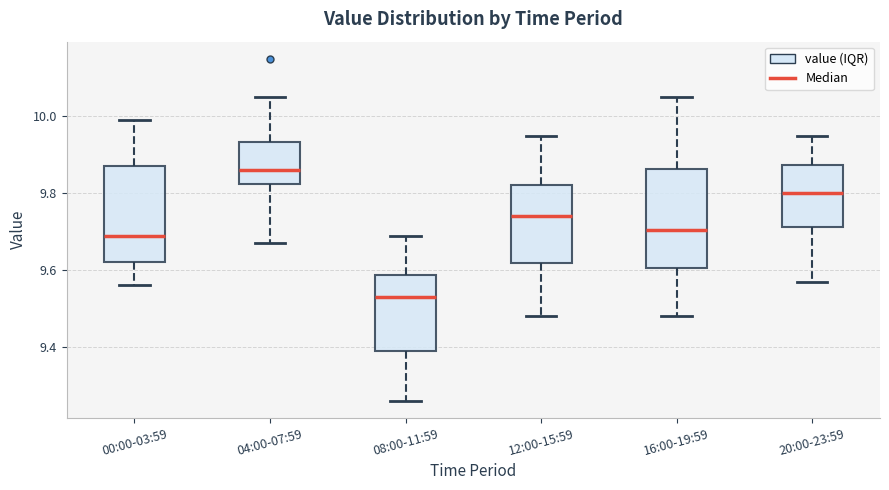

Reading left to right, read every box against the y-axis: the position of its median line, the range the box covers, and the ends of its whiskers. The values are not printed on the chart, so give them approximately, as read against the axis.

00:00-03:59: median 9.70, box 9.62 to 9.88, whiskers 9.56 to 10.00
04:00-07:59: median 9.86, box 9.82 to 9.94, whiskers 9.68 to 10.06
08:00-11:59: median 9.54, box 9.40 to 9.58, whiskers 9.26 to 9.70
12:00-15:59: median 9.74, box 9.62 to 9.82, whiskers 9.48 to 9.96
16:00-19:59: median 9.70, box 9.60 to 9.86, whiskers 9.48 to 10.06
20:00-23:59: median 9.80, box 9.72 to 9.88, whiskers 9.58 to 9.96